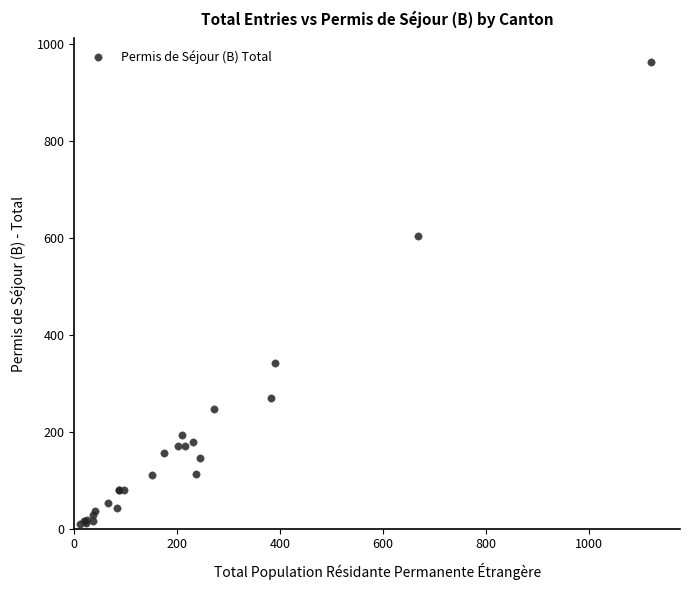

What Y value in the scatter plot is closest to 486?

605